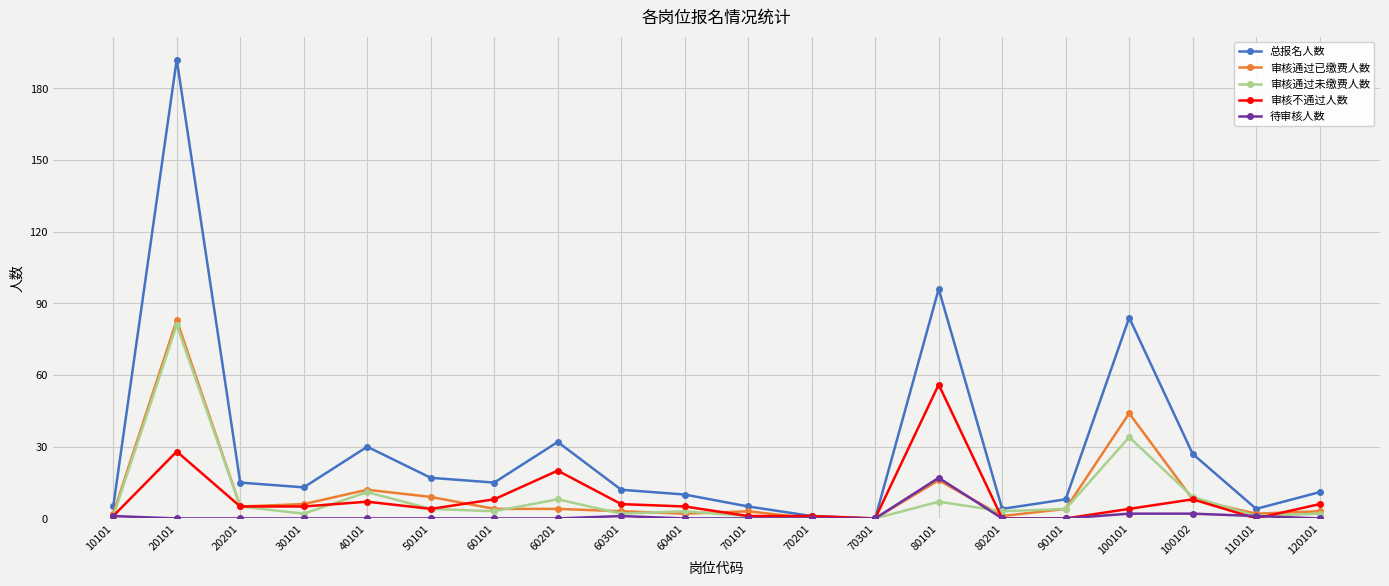

How many categories are shown in the chart?

20